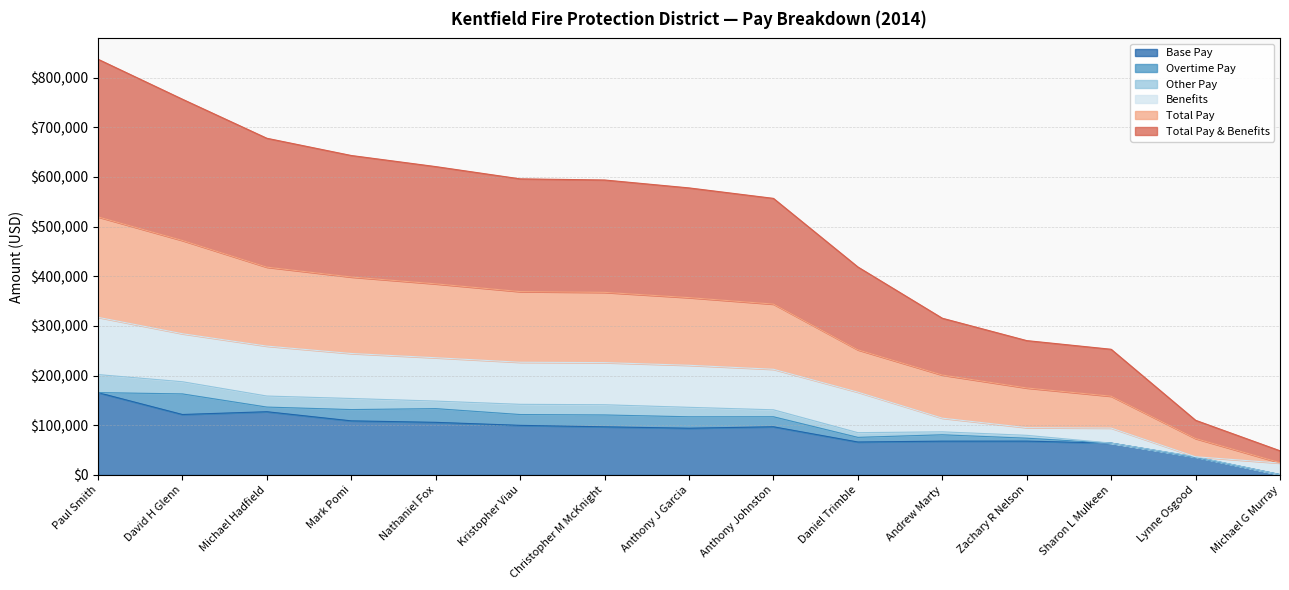

What is the spread (max minus min) of values at Christopher M McKnight?

129245